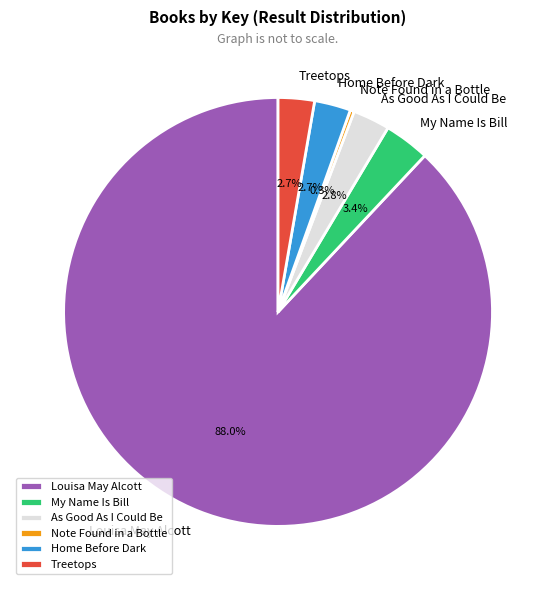

Is there any slice that represents more than half of the pie?

Yes